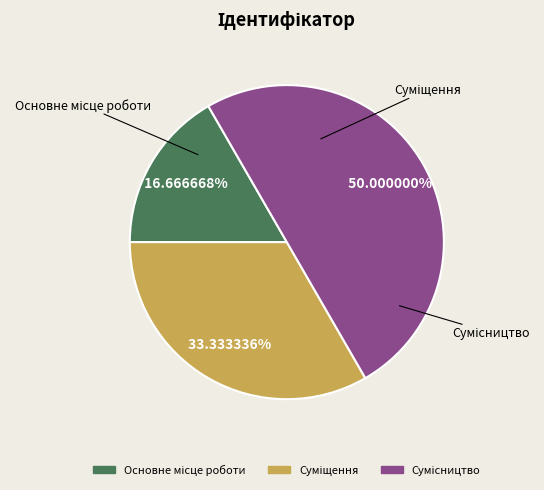

Count the number of slices in the pie.

3